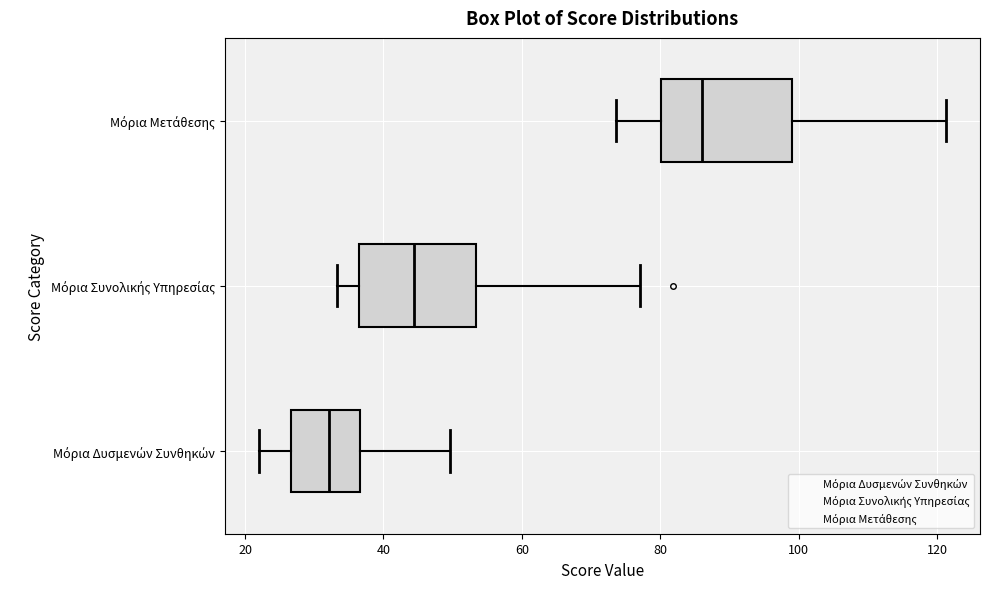

Where does the median line of the box for Μόρια Συνολικής Υπηρεσίας sit on the x-axis? The values are not printed on the chart, so give them approximately, as read against the axis.

44